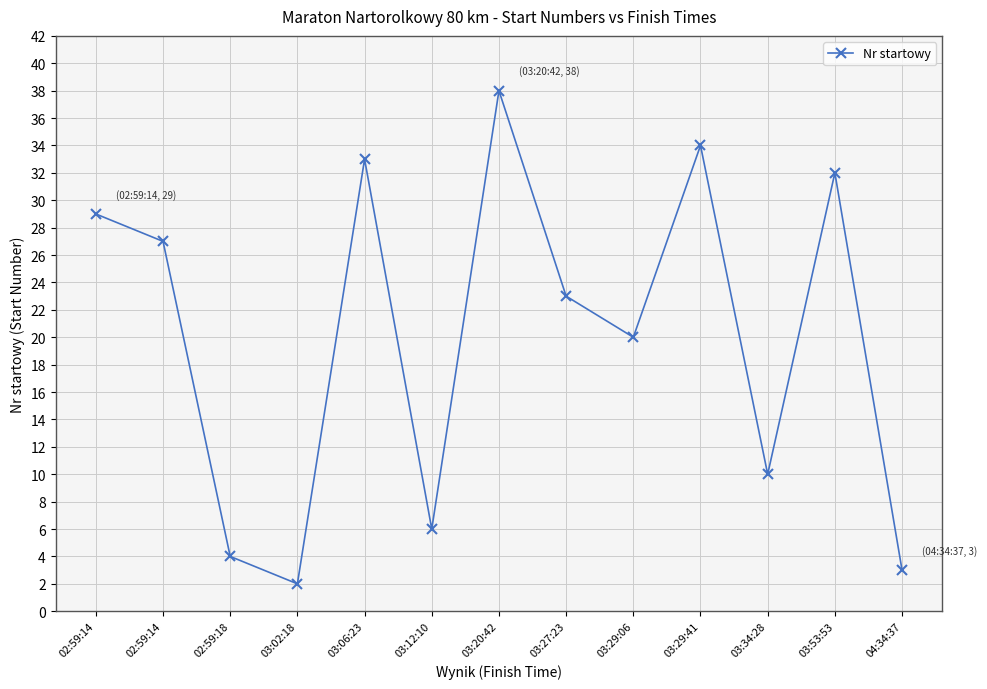

Where is the data nearest to the value 20?

03:29:06